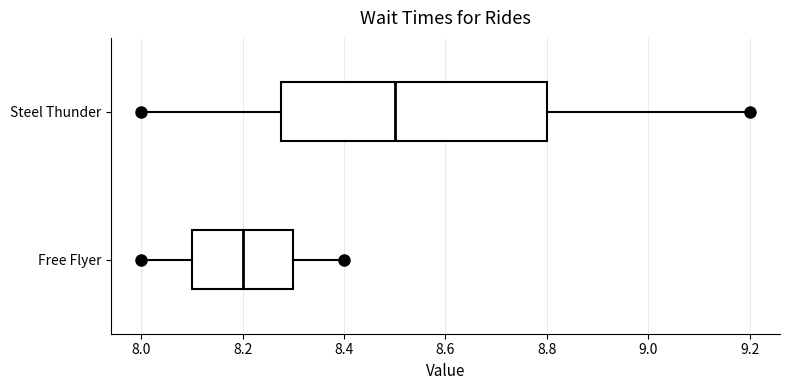

Which box has the furthest to the right median line?

Steel Thunder